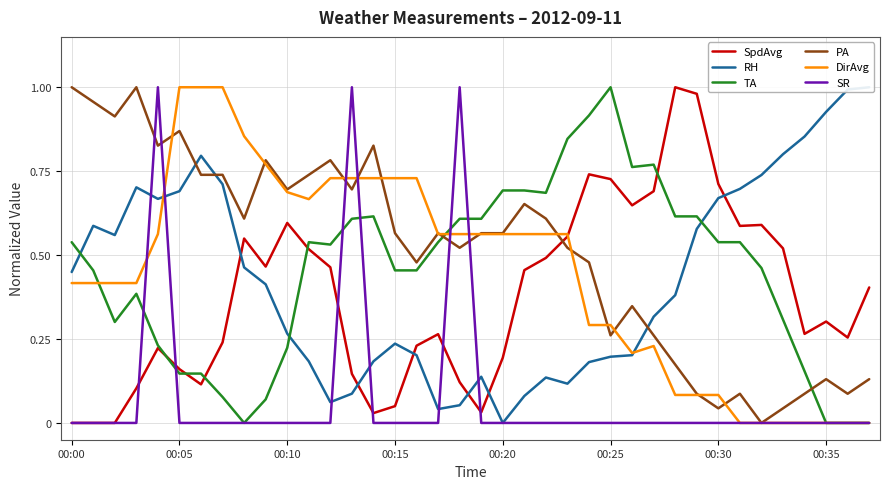

How many lines are shown in the chart?

6